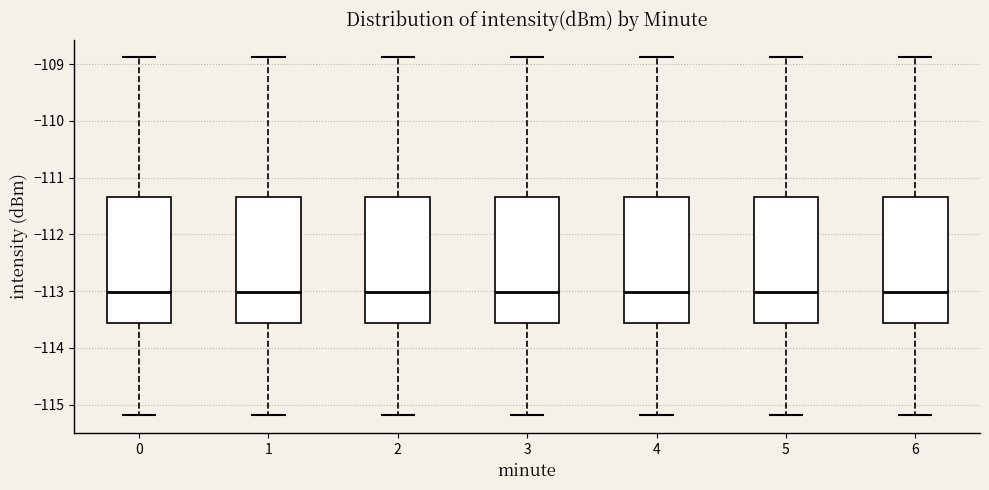

Where is the upper edge of the box at x = 1 on the y-axis? The values are not printed on the chart, so give them approximately, as read against the axis.

-111.3